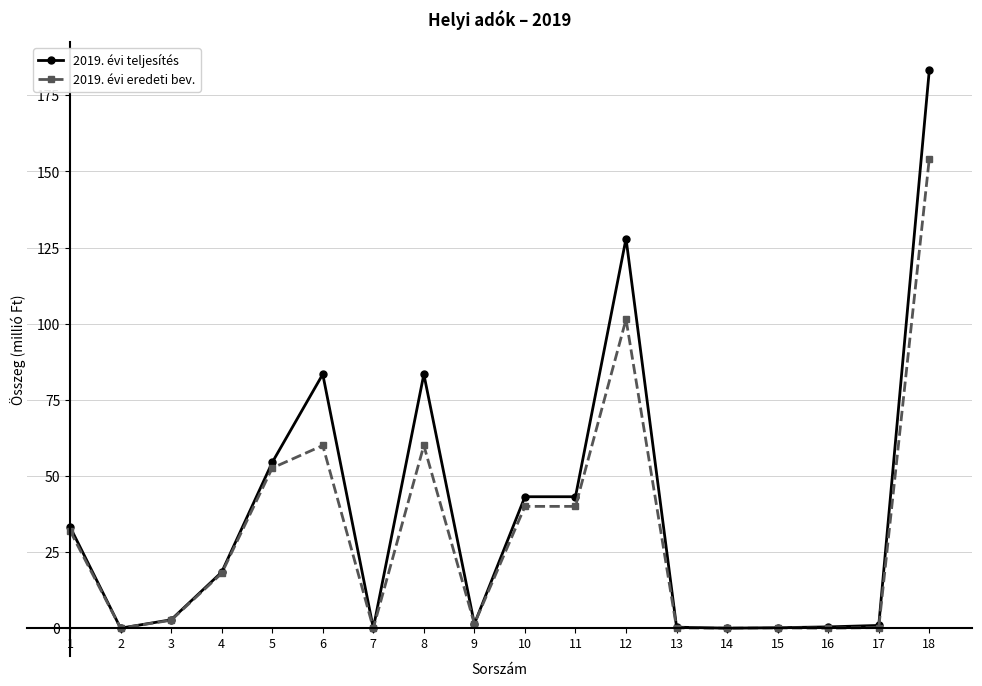

The value of 2019. évi teljesítés at 5 is 54.4. True or false?

True